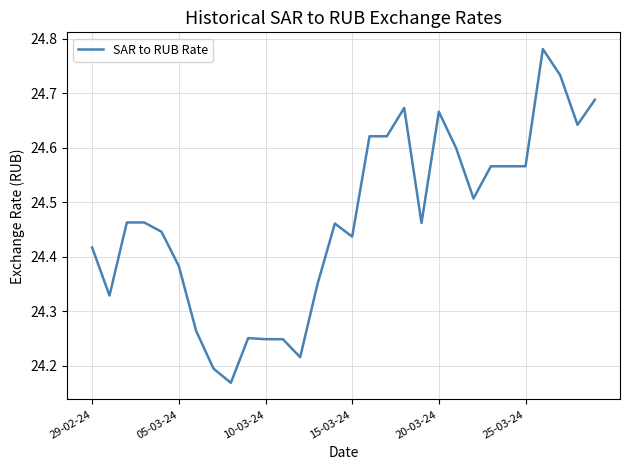

Is it true that the value at 05-03-24 is 16.6?

False